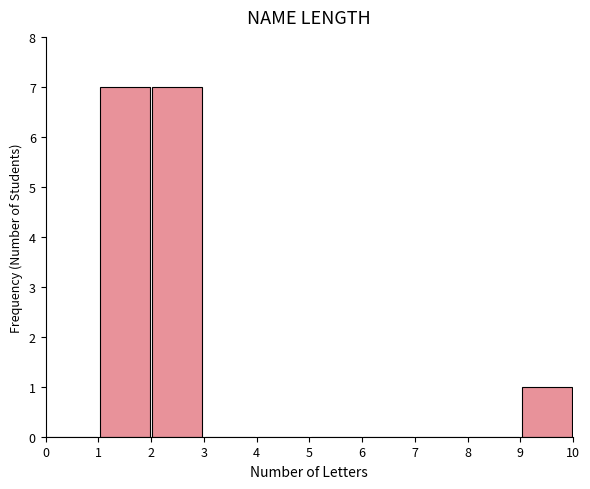

Reading left to right, list every bar in this chart as the range it spans on the x-axis followed by its height. The values are not printed on the chart, so give them approximately, as read against the axis.

0 to 1: 0
1 to 2: 7
2 to 3: 7
3 to 4: 0
4 to 5: 0
5 to 6: 0
6 to 7: 0
7 to 8: 0
8 to 9: 0
9 to 10: 1